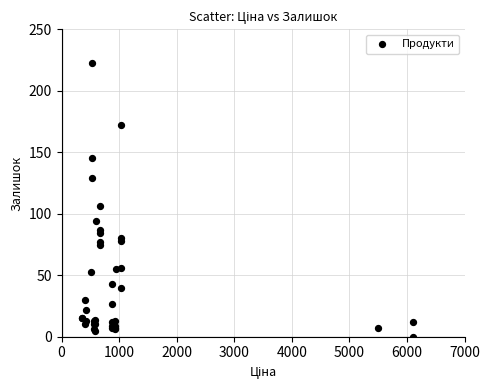

What Y value in the scatter plot is closest to 111?

106